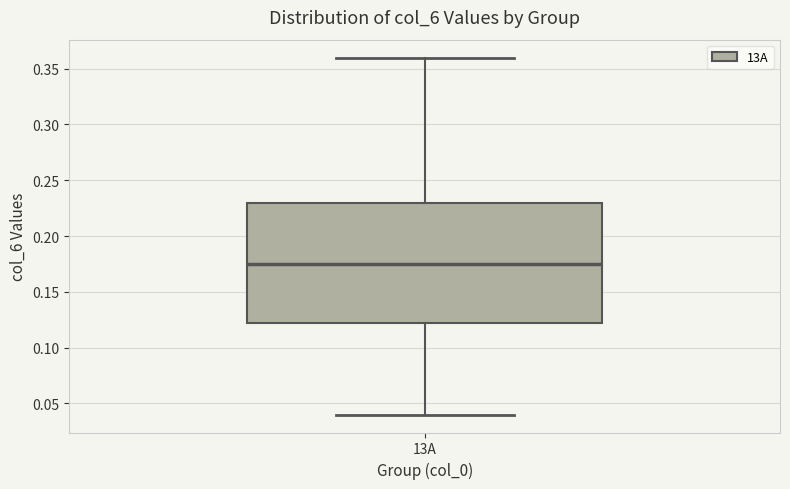

Read this box plot against the y-axis: the position of the median line, the range covered by the box, and the ends of both whiskers. The values are not printed on the chart, so give them approximately, as read against the axis.

median 0.175, box 0.125 to 0.230, whiskers 0.040 to 0.360